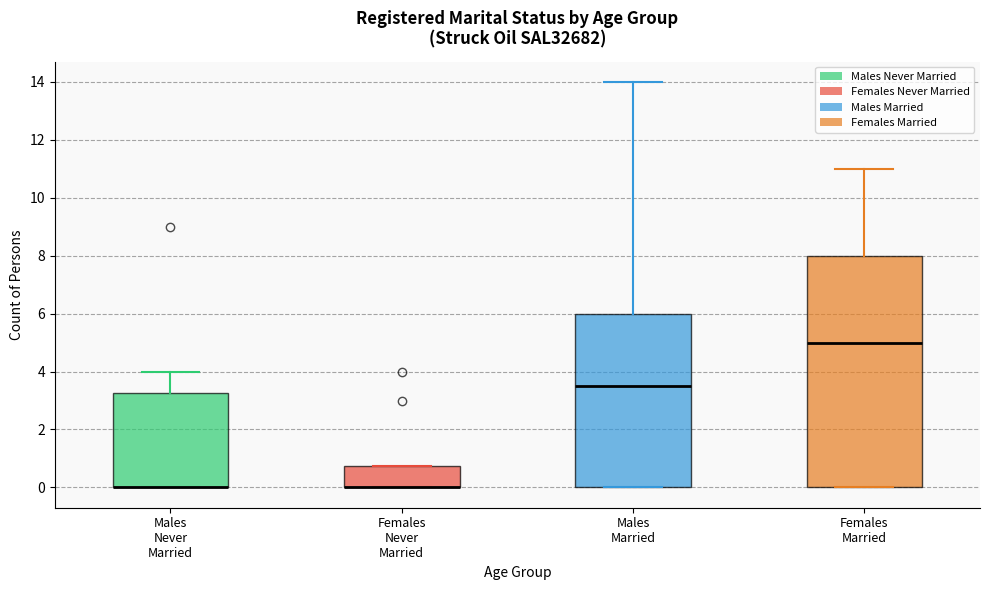

Where is the upper edge of the box for Females Never Married on the y-axis? The values are not printed on the chart, so give them approximately, as read against the axis.

0.8